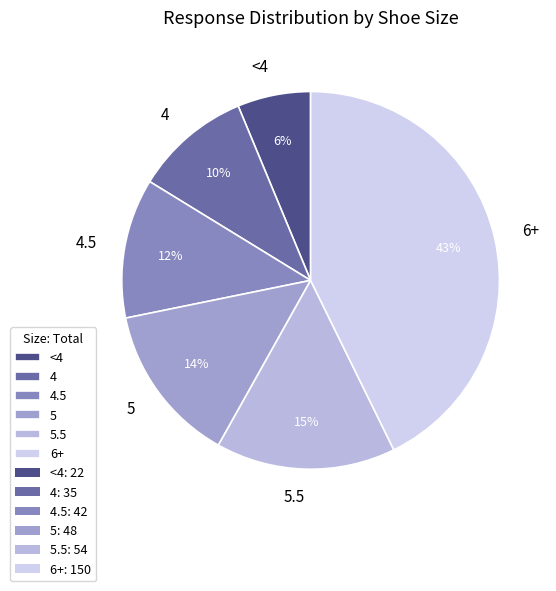

To the nearest percent, what is the average slice percentage?

17%